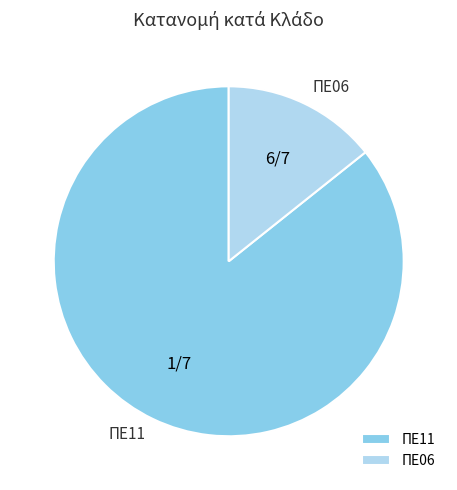

Which slice is the largest?

ΠΕ11